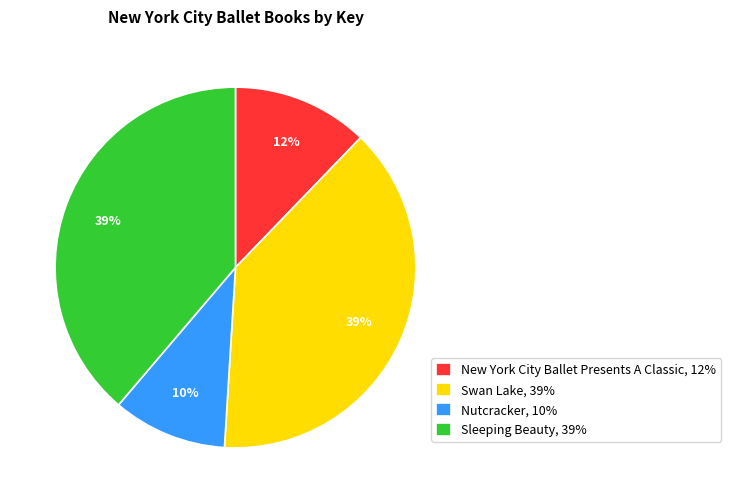

What percentage is the Swan Lake slice, to the nearest percent?

39%